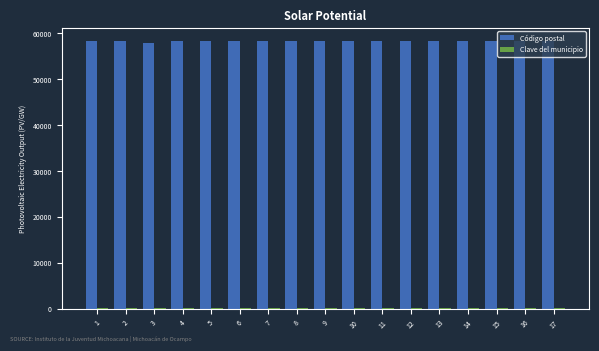

What is the sum of all Código postal values?

990640